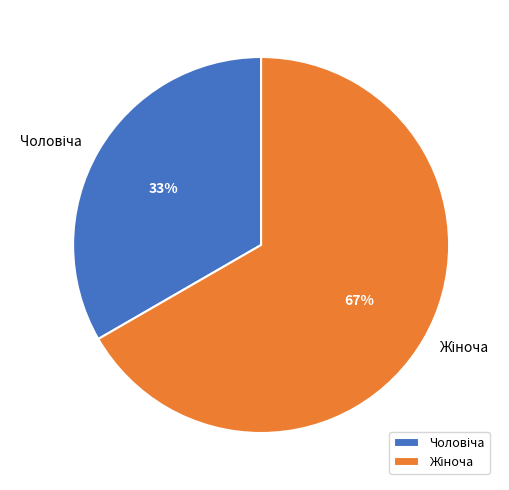

To the nearest percent, what is the average slice percentage?

50%